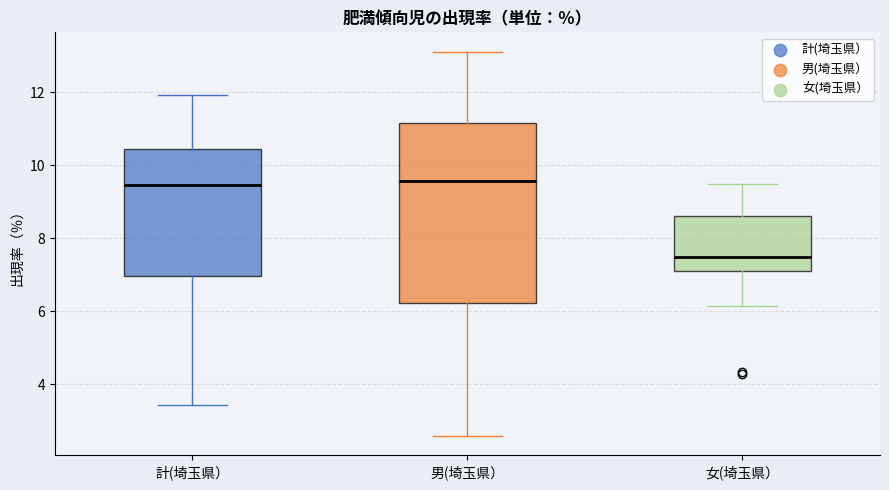

Where is the lower edge of the box for 女(埼玉県） on the y-axis? The values are not printed on the chart, so give them approximately, as read against the axis.

7.2